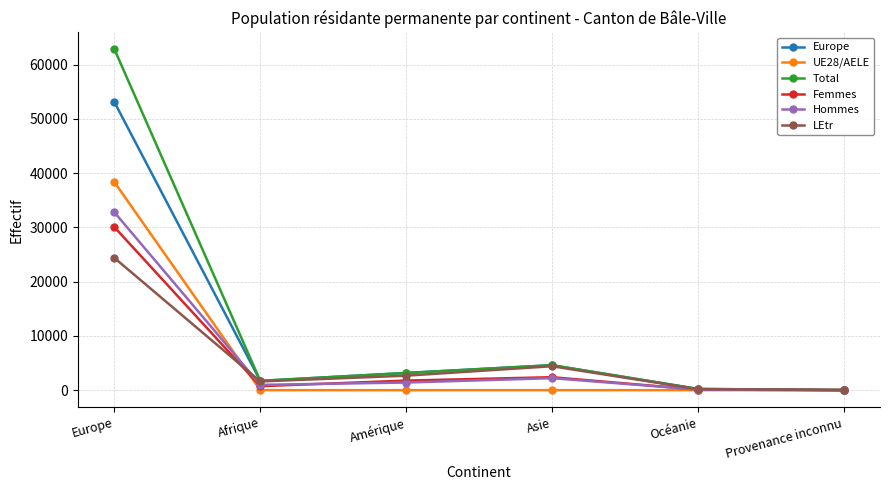

What value does the LEtr series have at Asie, to the nearest 50?

4400